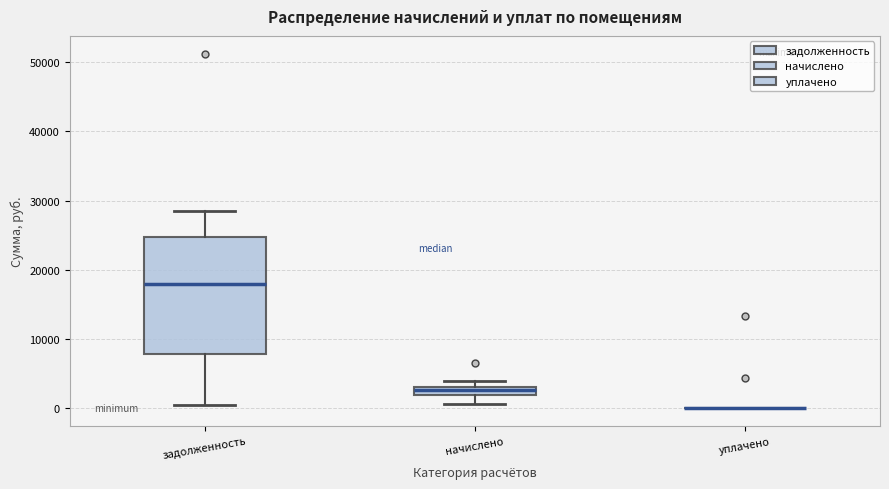

Where does the lower whisker of the box for начислено end on the y-axis? The values are not printed on the chart, so give them approximately, as read against the axis.

1000